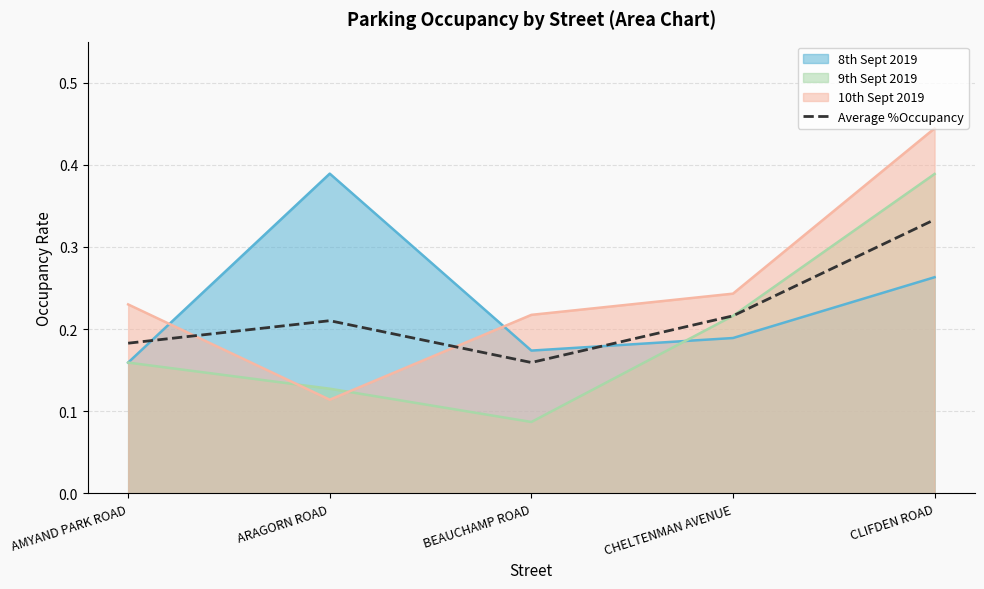

How many lines are shown in the chart?

4